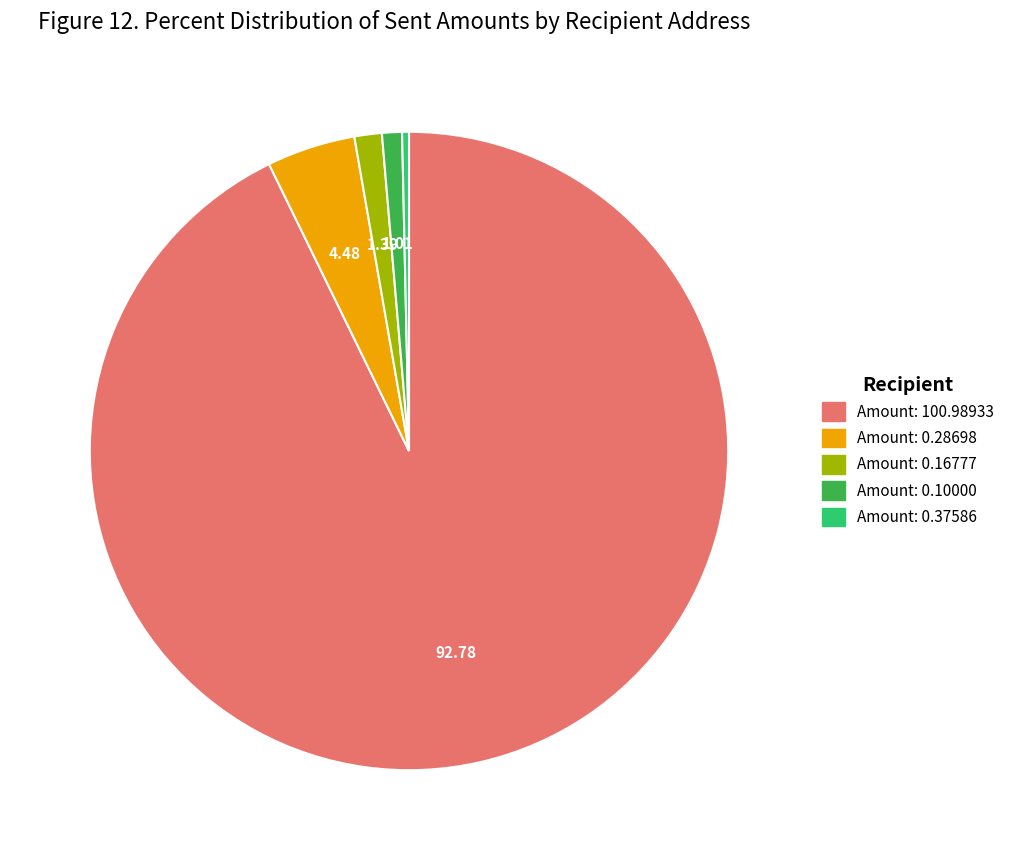

Does any single category account for the majority?

Yes